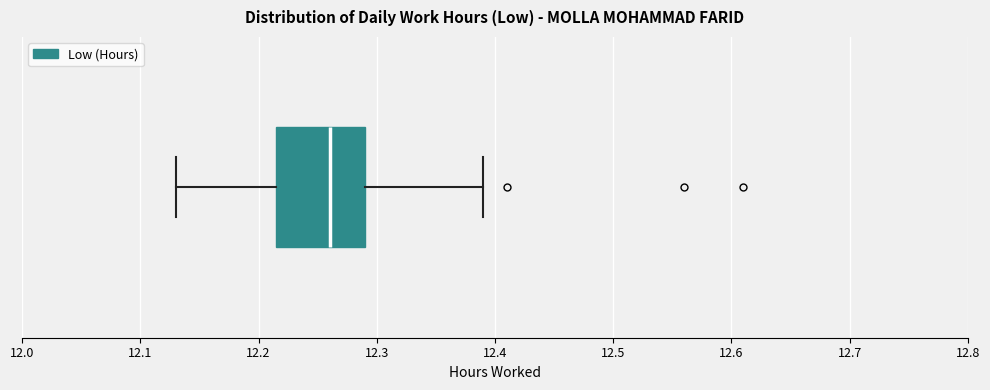

Read this box plot against the x-axis: the position of the median line, the range covered by the box, and the ends of both whiskers. The values are not printed on the chart, so give them approximately, as read against the axis.

median 12.26, box 12.22 to 12.29, whiskers 12.13 to 12.39